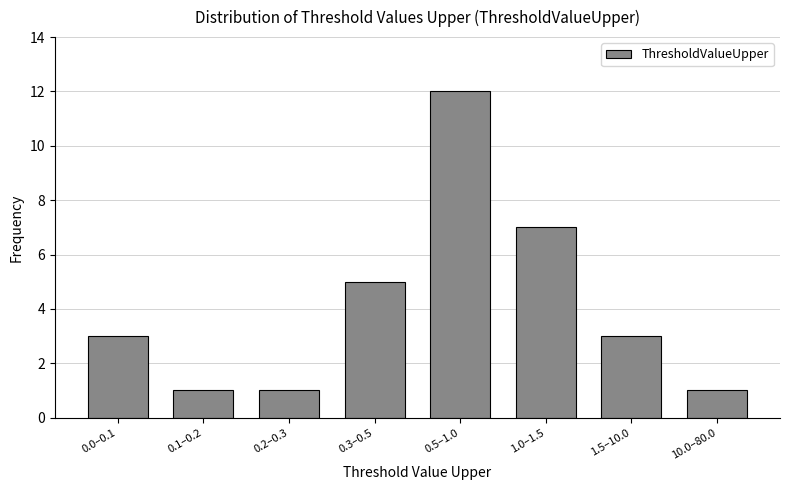

Reading right to left, transcribe all the data shown in this chart.

10.0–80.0=1	1.5–10.0=3	1.0–1.5=7	0.5–1.0=12	0.3–0.5=5	0.2–0.3=1	0.1–0.2=1	0.0–0.1=3